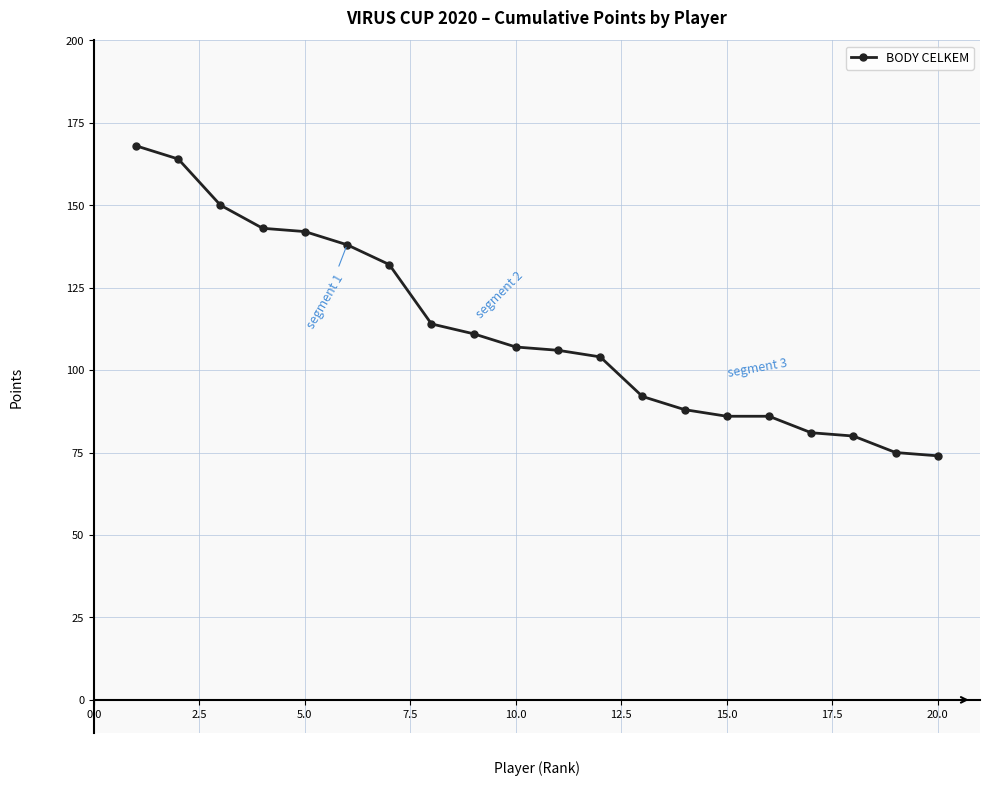

What is the smallest value displayed?

74